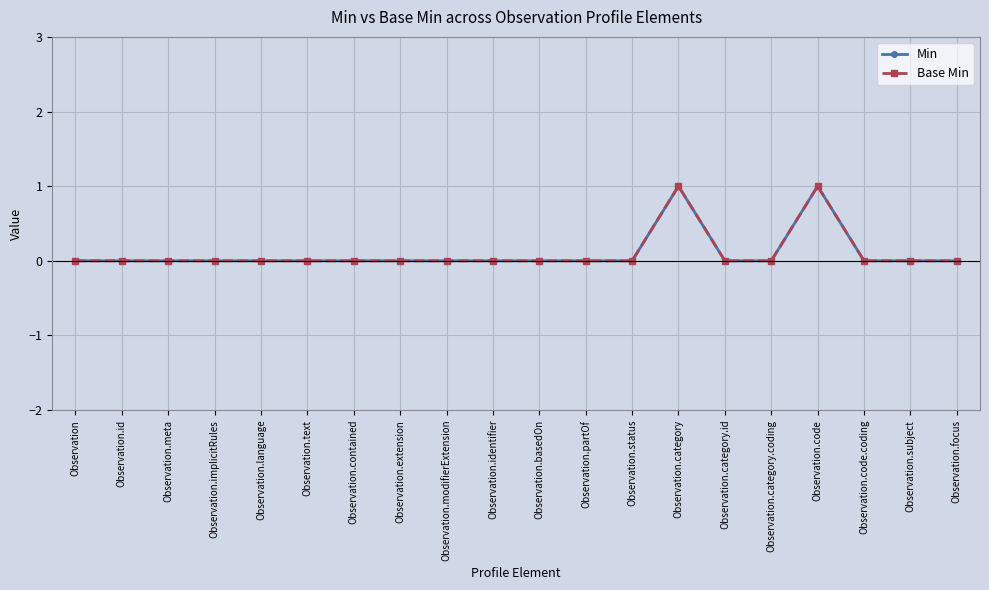

Which series has the largest total across all categories?

Min